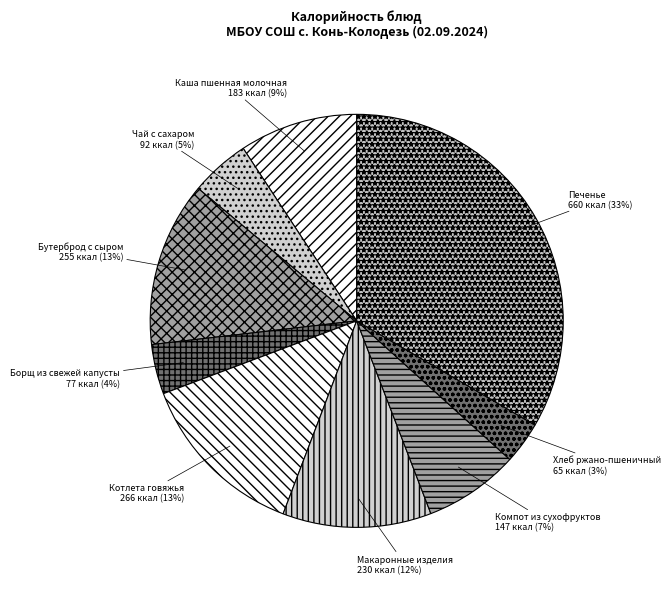

Do Борщ из свежей капусты and Хлеб ржано-пшеничный together represent more than half of the pie?

No